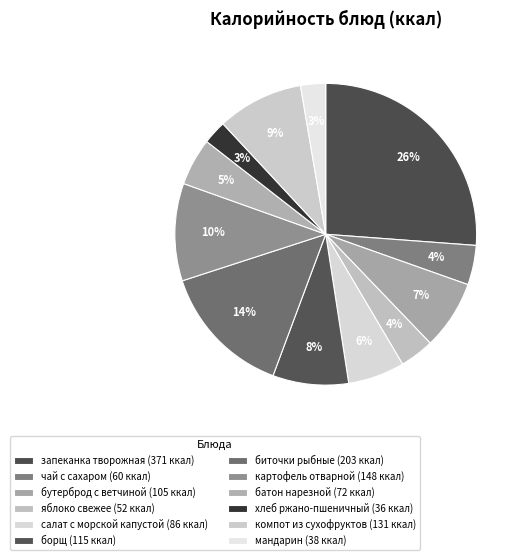

How many segments does this pie chart have?

12